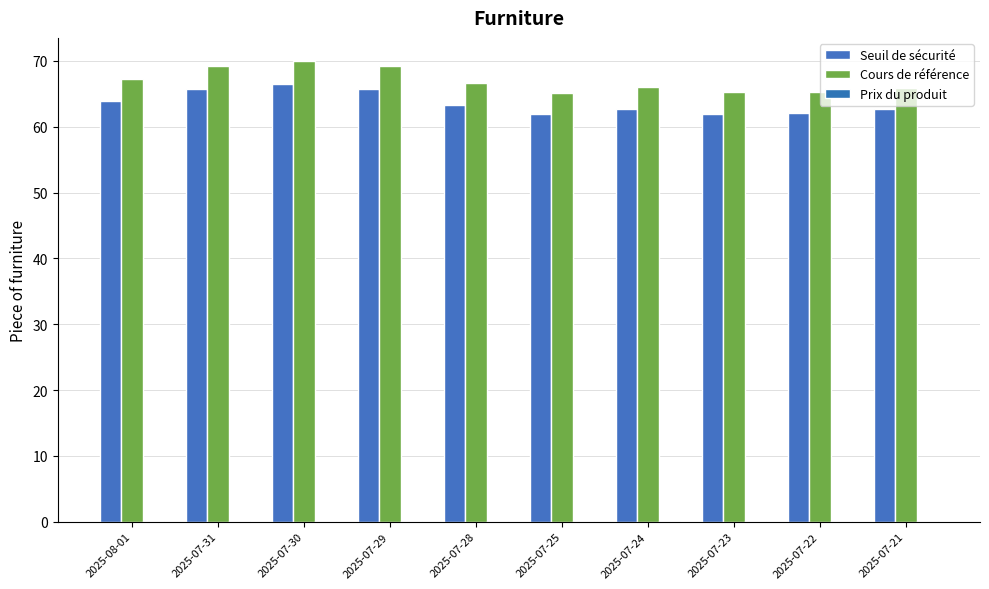

What is the difference between the highest and lowest values at 2025-08-01?

67.3